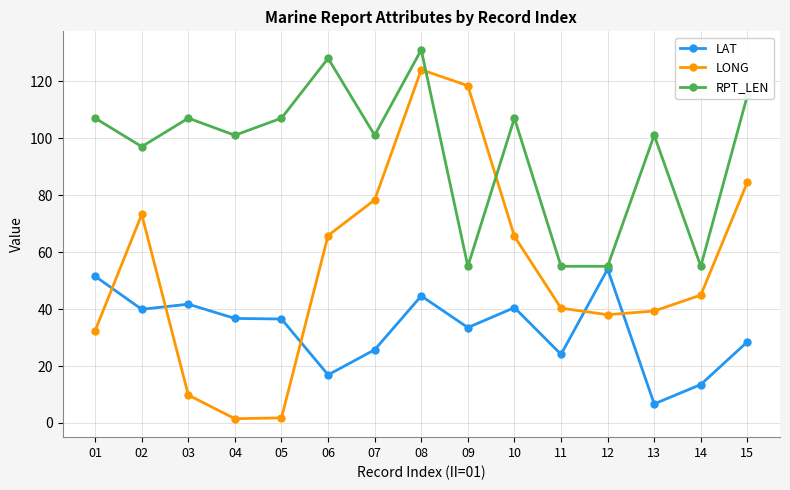

What are all the series names shown in the legend?

LAT, LONG, RPT_LEN